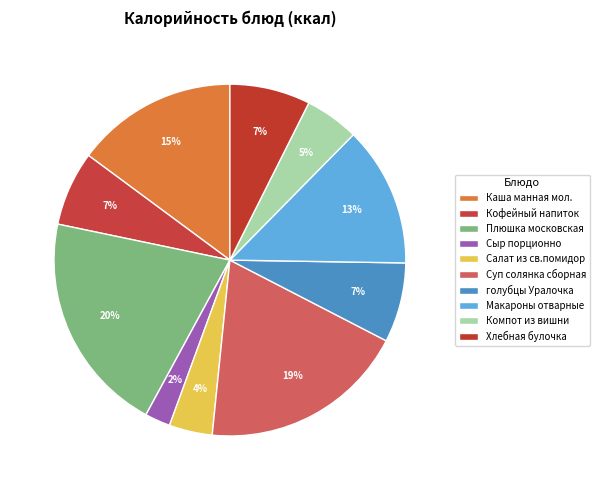

Does Каша манная мол. represent more than half of the total?

No